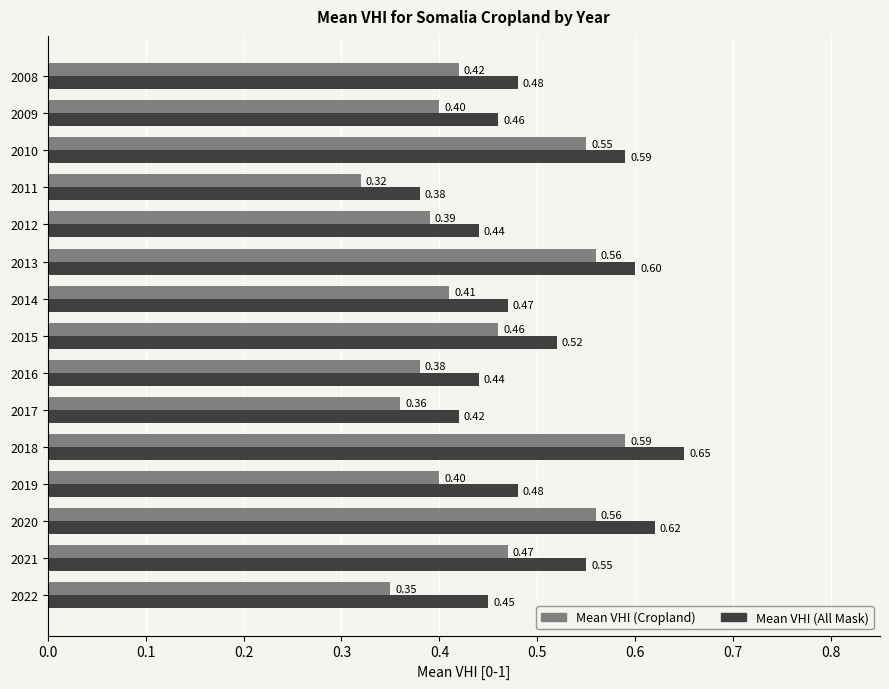

What is the sum of all Mean VHI (Cropland) values?

6.6